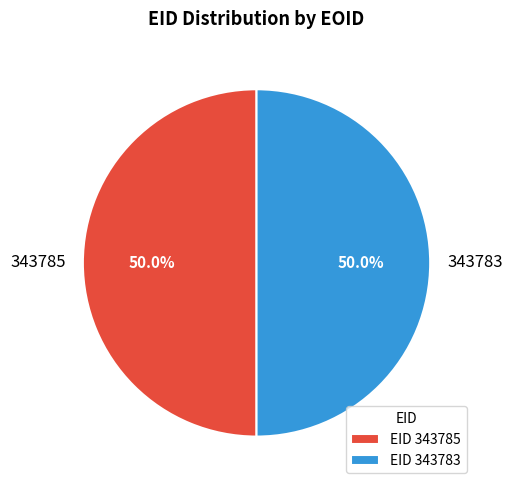

Approximately how many times larger is the value at 343785 compared to 343783?

1.0